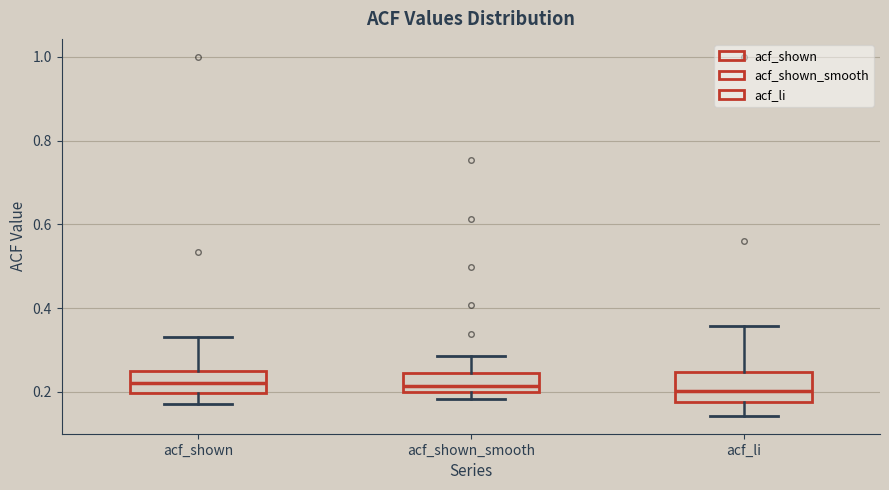

Reading left to right, read every box against the y-axis: the position of its median line, the range the box covers, and the ends of its whiskers. The values are not printed on the chart, so give them approximately, as read against the axis.

acf_shown: median 0.22, box 0.20 to 0.26, whiskers 0.18 to 0.34
acf_shown_smooth: median 0.22, box 0.20 to 0.24, whiskers 0.18 to 0.28
acf_li: median 0.20, box 0.18 to 0.24, whiskers 0.14 to 0.36